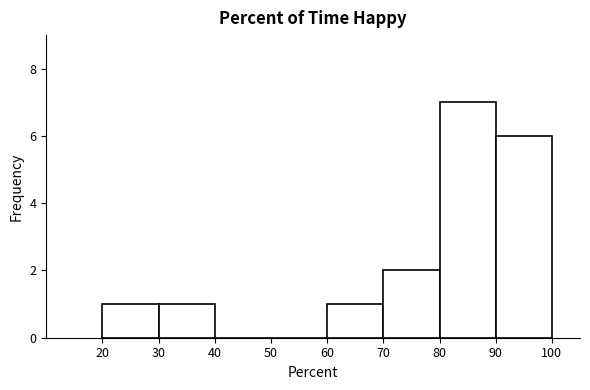

Reading left to right, list every bar in this chart as the range it spans on the x-axis followed by its height. The values are not printed on the chart, so give them approximately, as read against the axis.

20 to 30: 1
30 to 40: 1
40 to 50: 0
50 to 60: 0
60 to 70: 1
70 to 80: 2
80 to 90: 7
90 to 100: 6